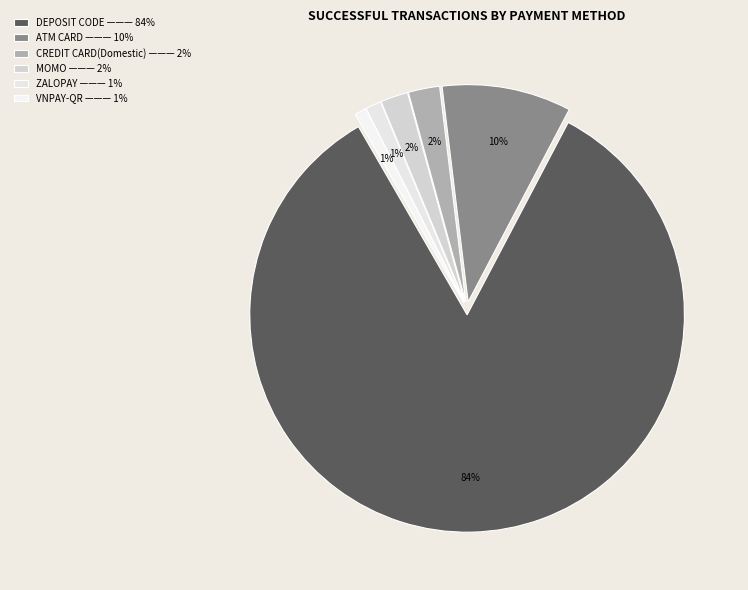

Does DEPOSIT CODE represent more than half of the total?

Yes